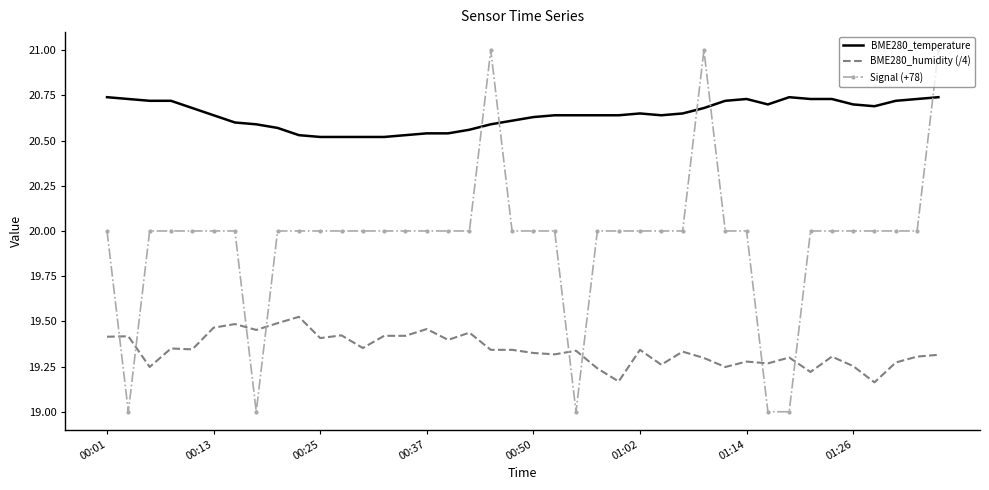

How many series are shown in this chart?

3